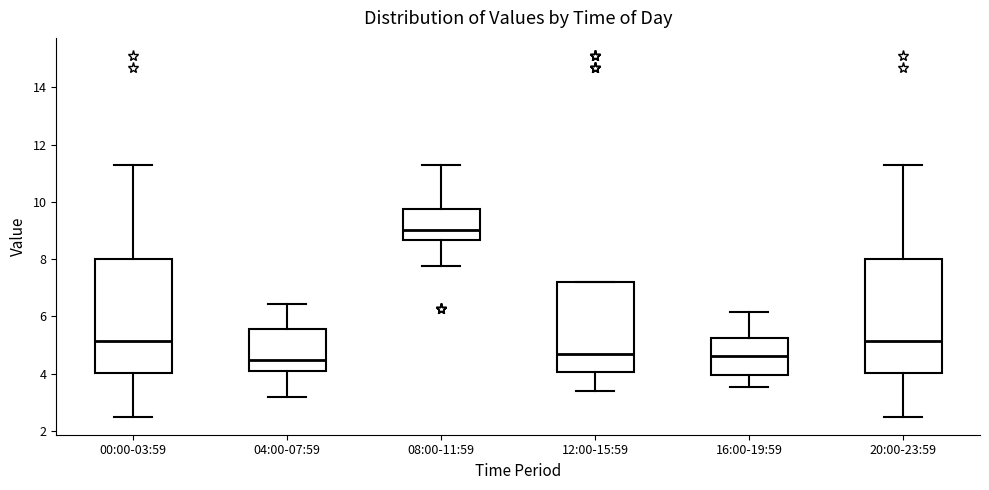

Where does the median line of the box for 16:00-19:59 sit on the y-axis? The values are not printed on the chart, so give them approximately, as read against the axis.

4.6